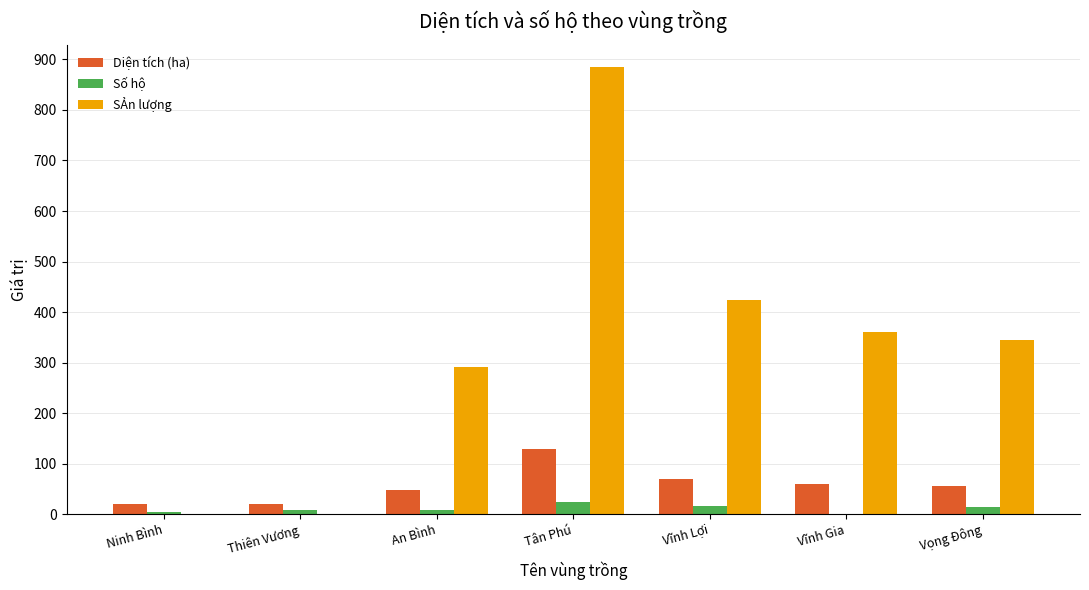

What is the highest value of the Diện tích (ha) series?

128.3